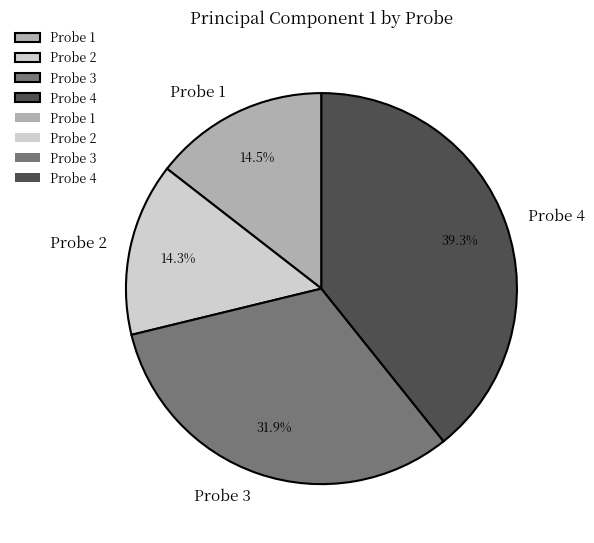

True or false: Probe 3 accounts for 32% of the total.

True